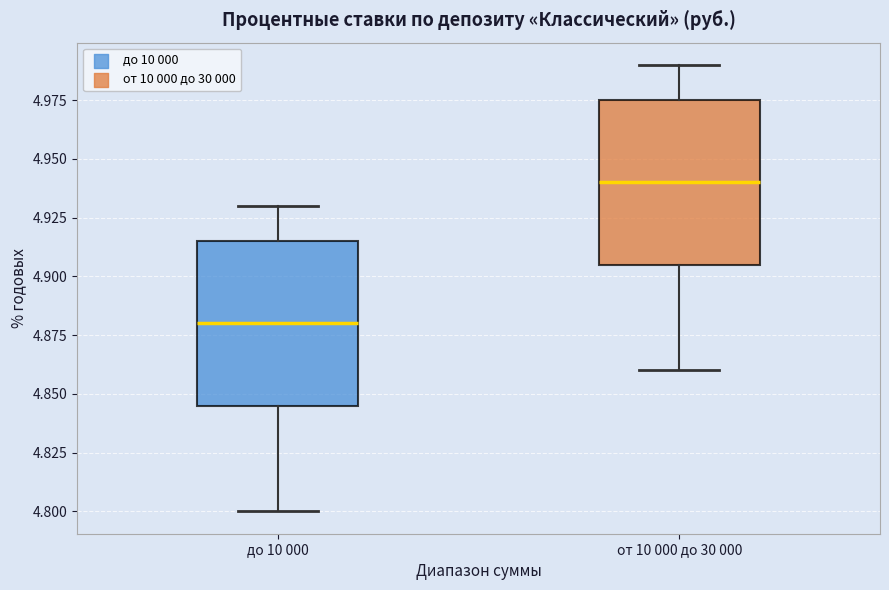

Which box's median line is the highest?

от 10 000 до 30 000